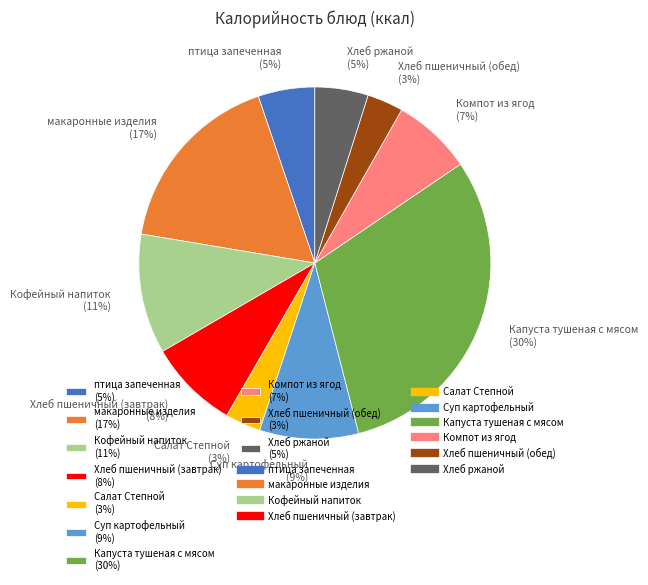

To the nearest percent, what is the difference between the Хлеб пшеничный (завтрак) (8%) and Капуста тушеная с мясом (30%) slice percentages?

22%